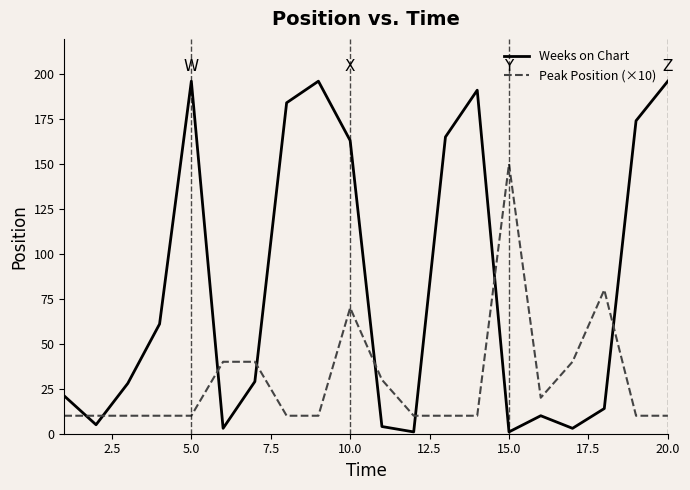

What is the greatest value displayed?

196